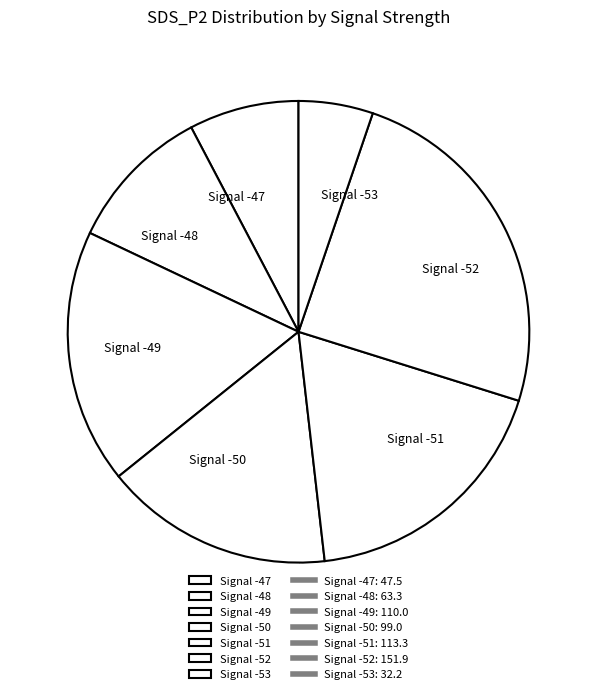

What is the ratio of the value at Signal -51 to the value at Signal -53?

3.5